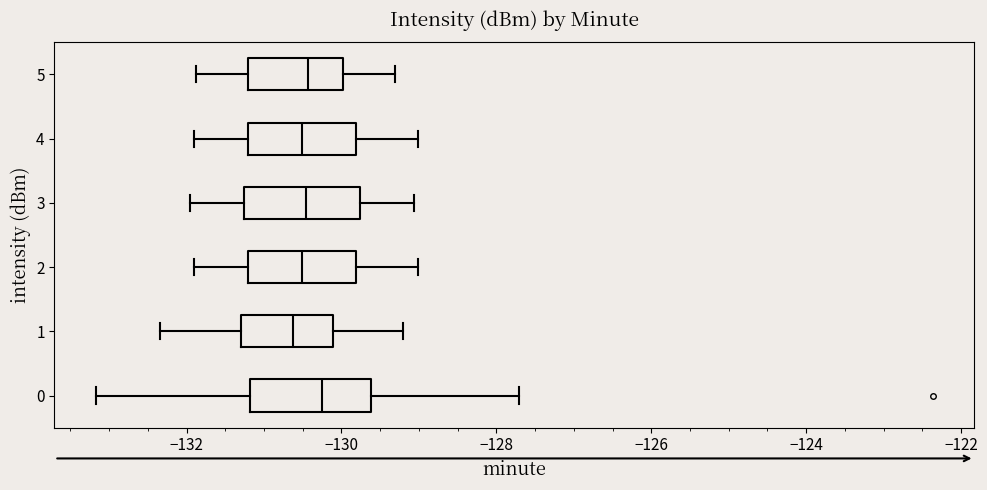

Where is the right edge of the box at y = 1 on the x-axis? The values are not printed on the chart, so give them approximately, as read against the axis.

-130.2